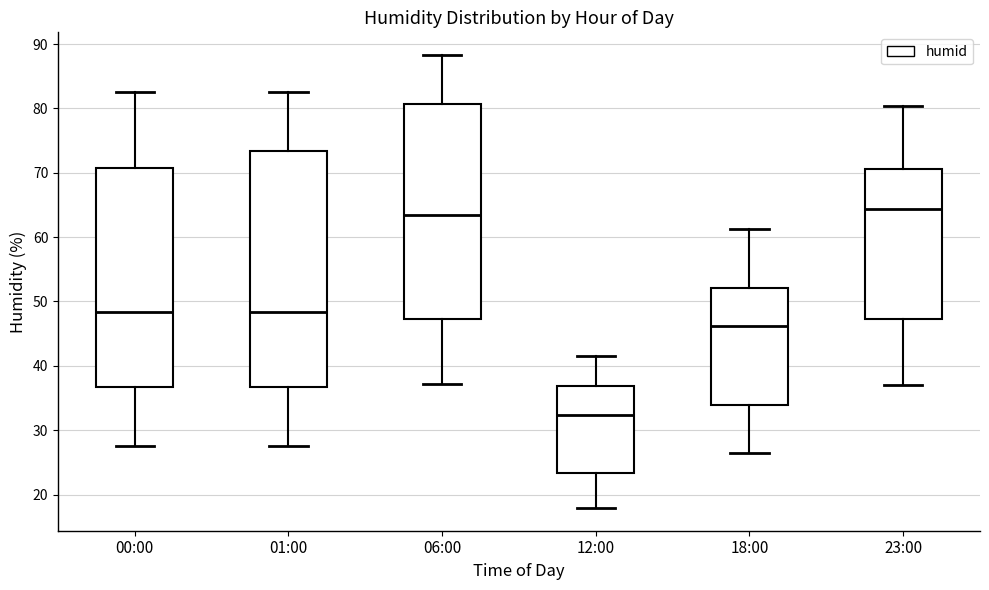

Which box is the tallest, from its lower edge to its upper edge?

01:00